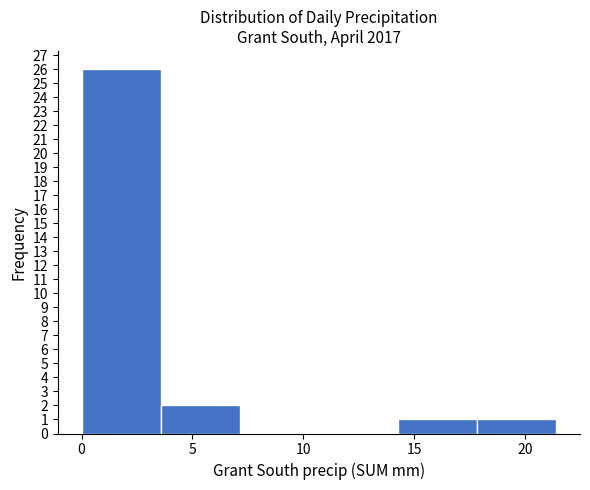

Reading left to right, list every bar in this chart as the range it spans on the x-axis followed by its height. Neither the bar edges nor the heights are printed on the chart, so give them approximately, as read against the axes.

0.0 to 3.5: 26
3.5 to 7.0: 2
7.0 to 10.5: 0
10.5 to 14.5: 0
14.5 to 18.0: 1
18.0 to 21.5: 1